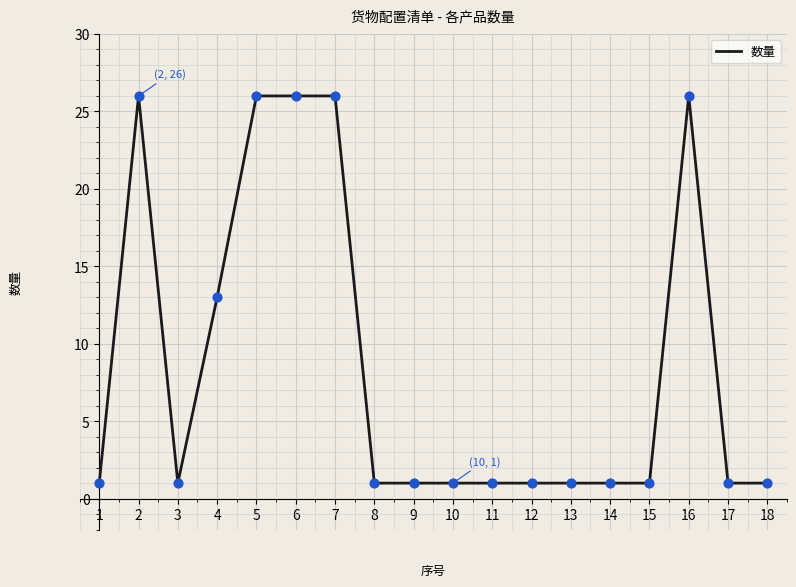

Between 4 and 2, which is larger?

2